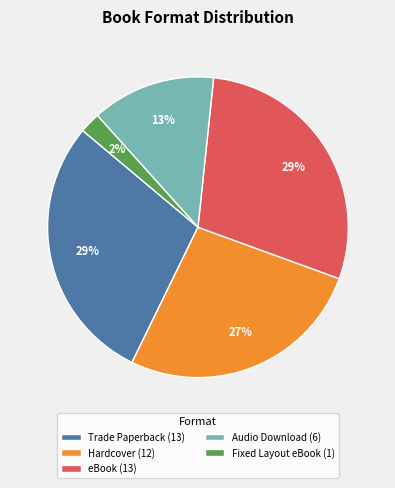

Is there a majority slice in this chart?

No